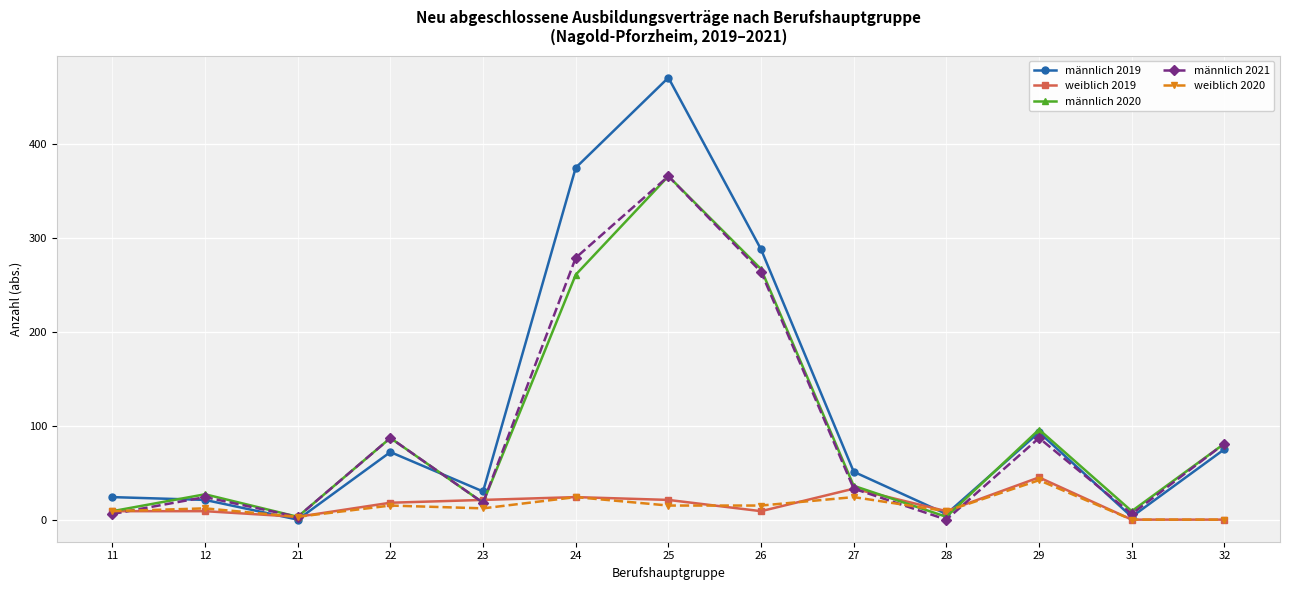

Is the value of weiblich 2019 at 28 greater than the value of männlich 2020 at 25?

No